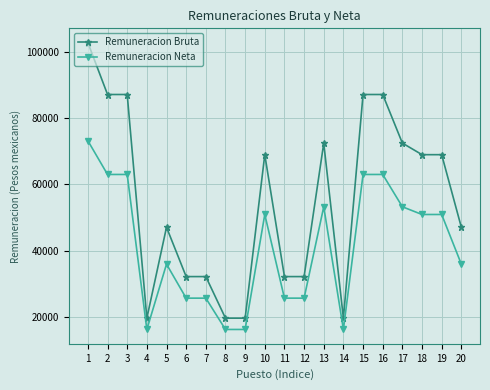

How many data points does each series have?

20